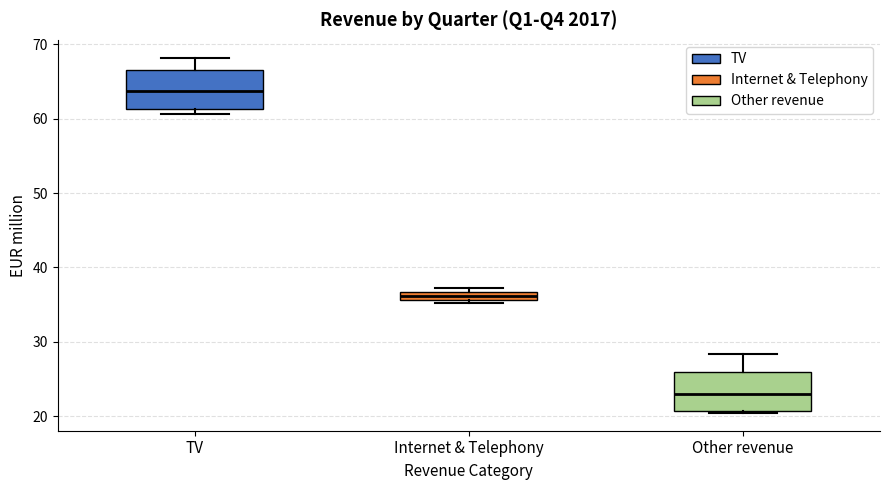

Where is the lower edge of the box for Internet & Telephony on the y-axis? The values are not printed on the chart, so give them approximately, as read against the axis.

36